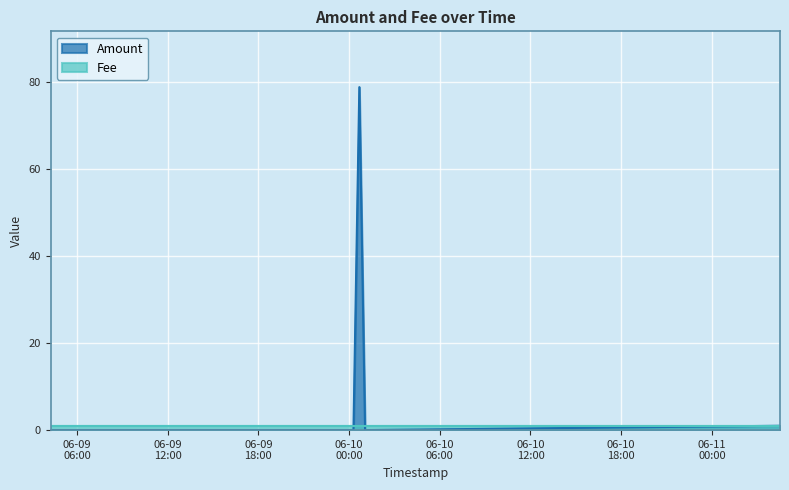

At which category does the chart reach its minimum across all series?

2017-06-09 04:15:44